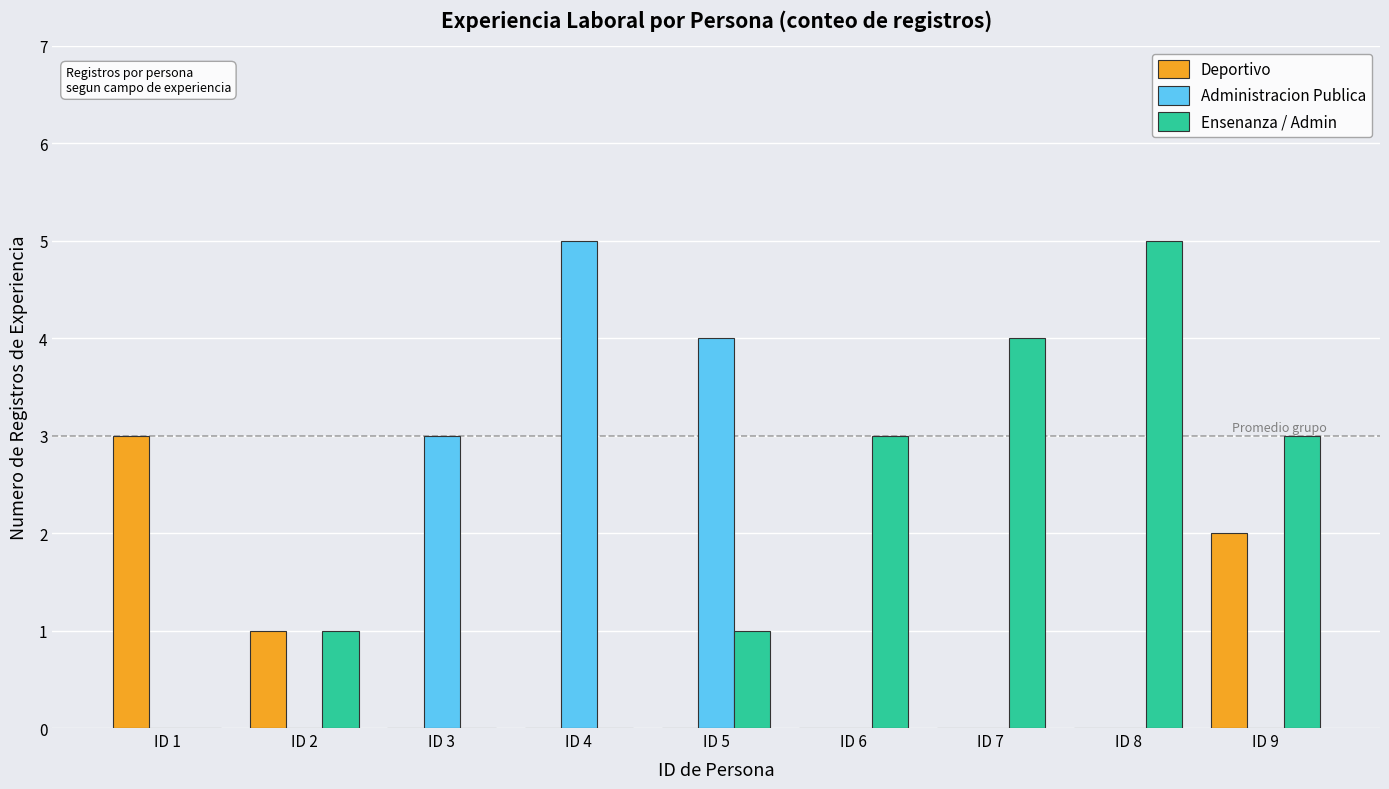

Is the value of Administracion Publica at ID 4 greater than the value of Deportivo at ID 1?

Yes